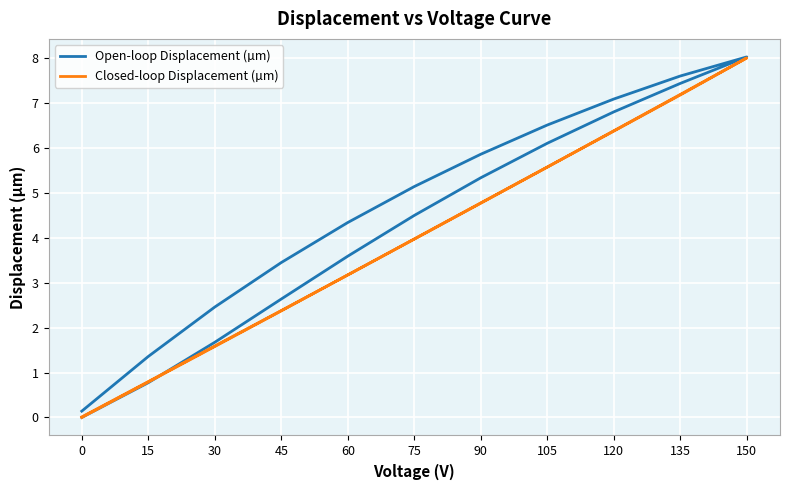

Which has a higher value, 15 or 135?

135